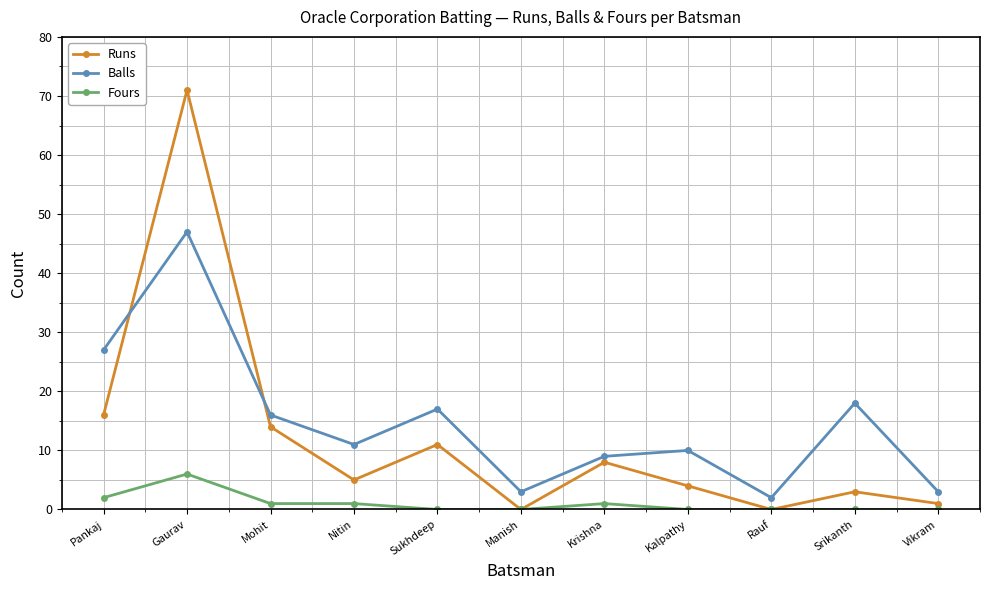

At which label does Balls reach its minimum?

Rauf